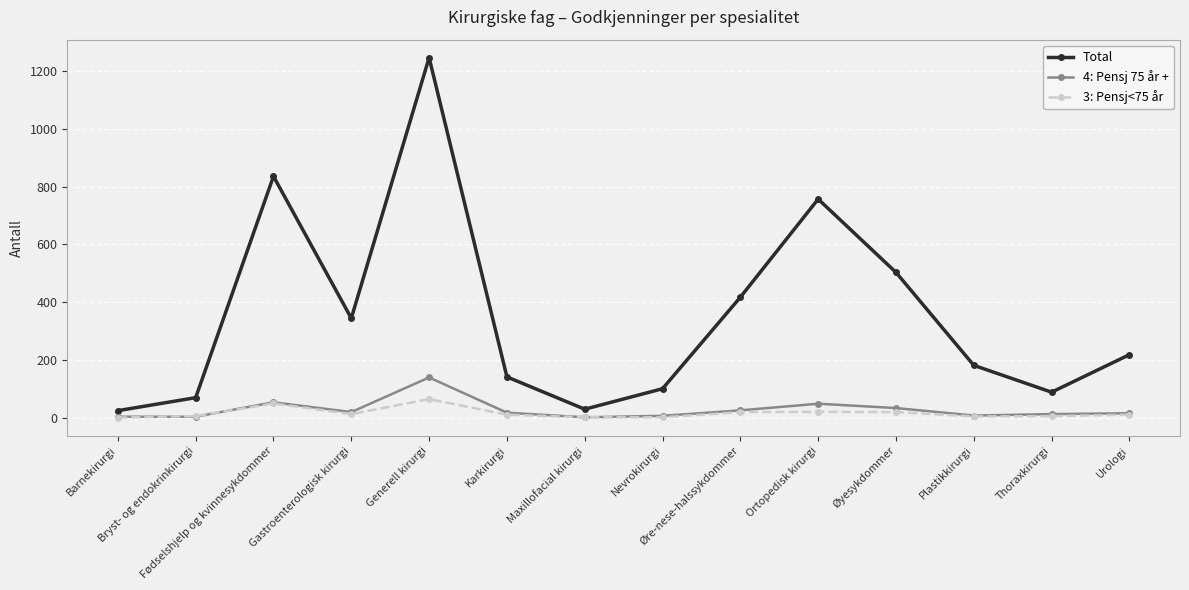

True or false: 3: Pensj<75 år and Total cross at least once.

False